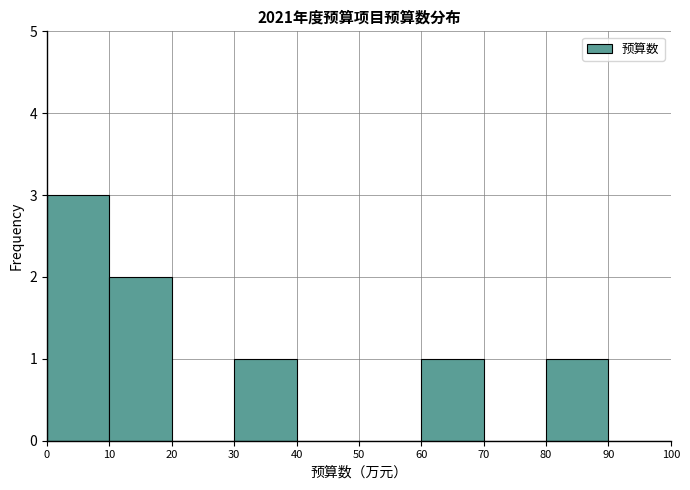

How tall is the bar that spans 80 to 90 on the x-axis? The values are not printed on the chart, so give them approximately, as read against the axis.

1